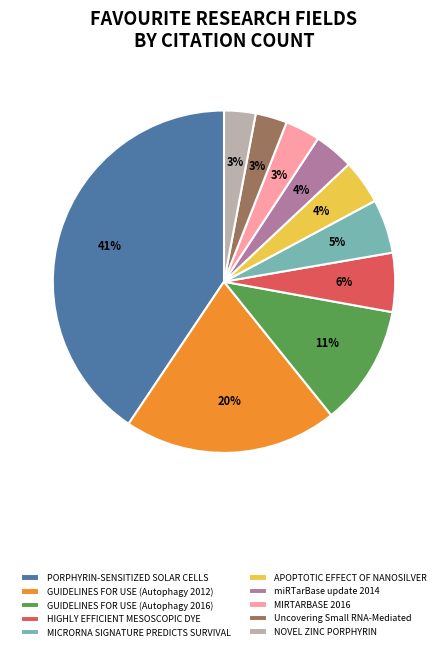

Does any single category account for the majority?

No